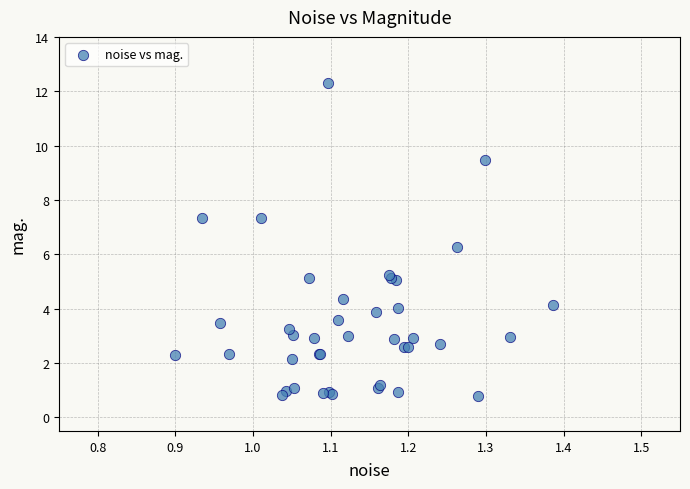

What Y value in the scatter plot is closest to 6?

6.3